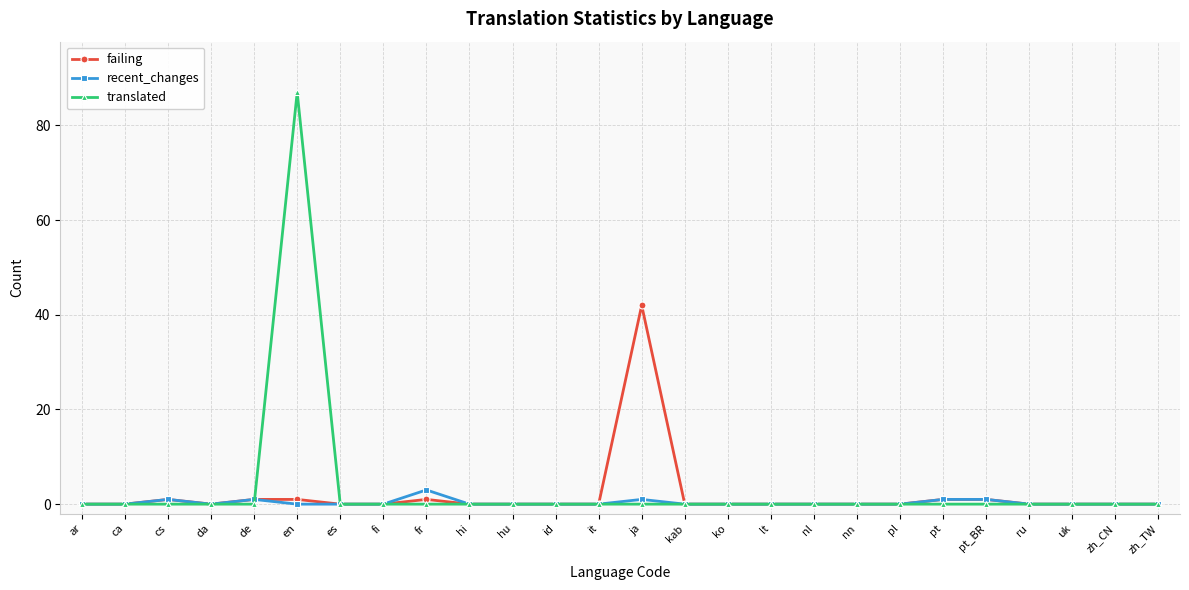

True or false: recent_changes has a value of 0 at ru.

True